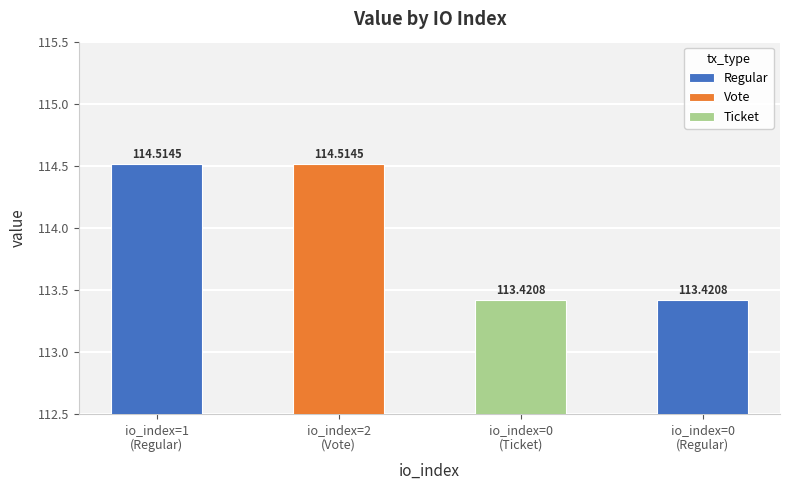

Is it true that the value at 1 is 114.5?

True